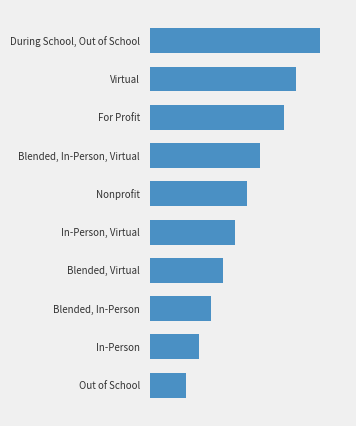

Does the chart contain any negative values?

No